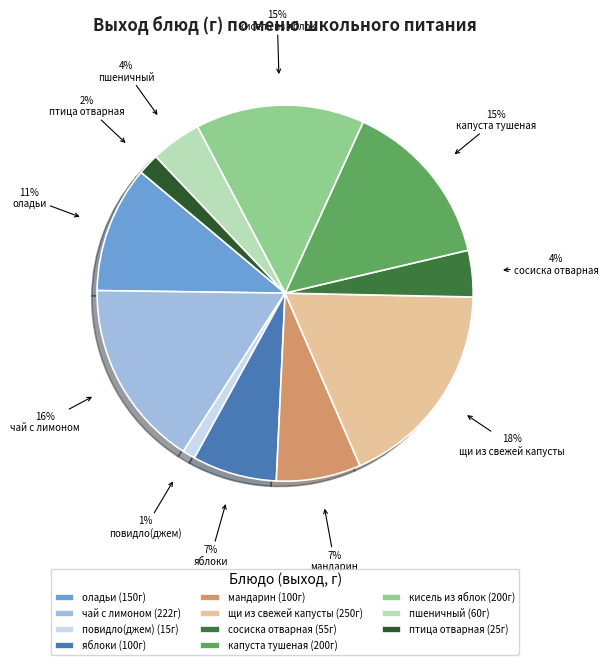

What is the change in value from оладьи to птица отварная?

-125